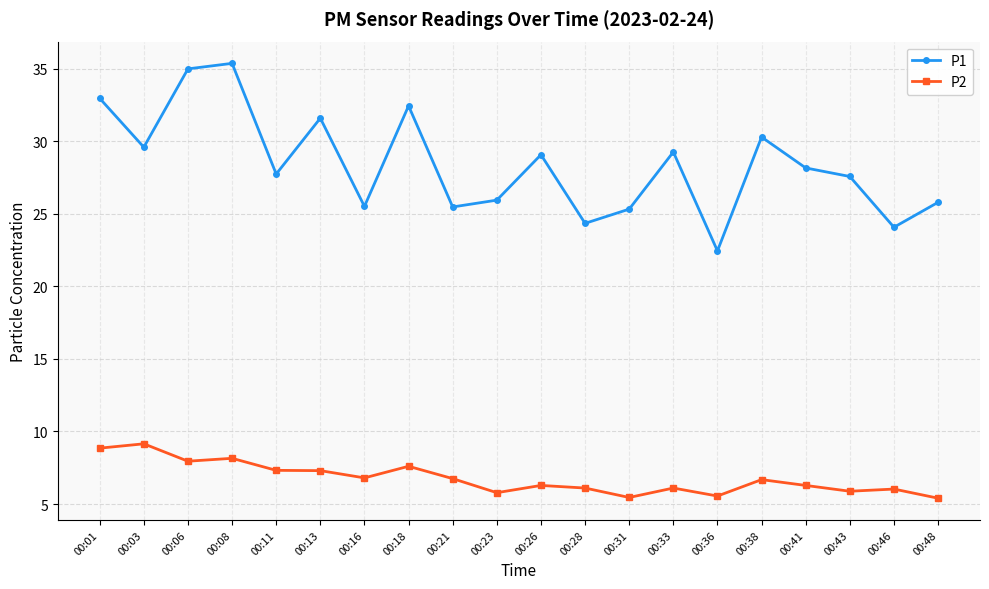

Rank the series at 00:31 from highest to lowest value.

P1, P2